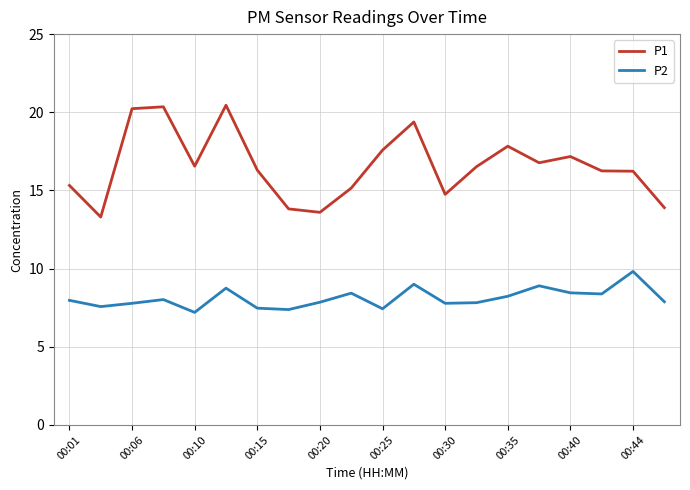

What is the smallest value displayed?

7.2